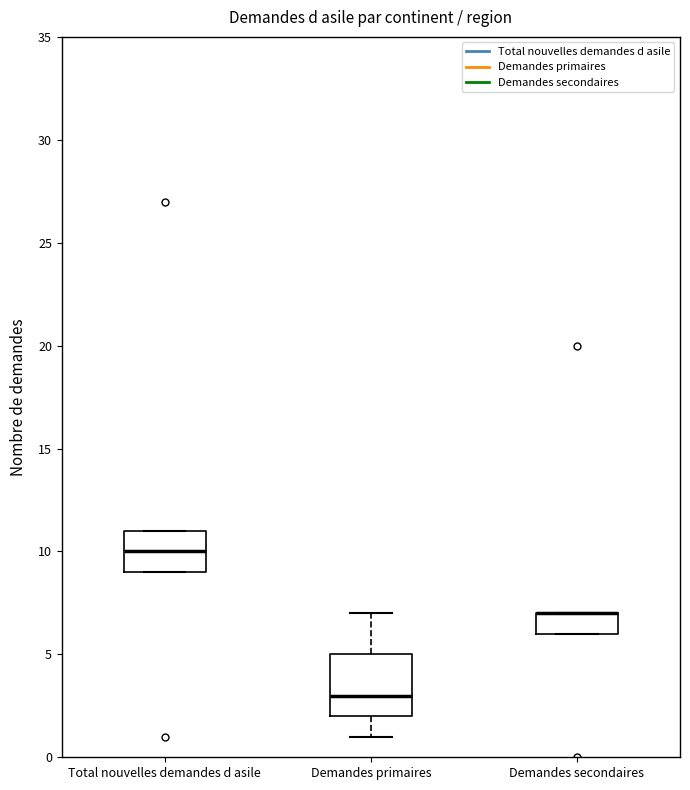

Reading left to right, read every box against the y-axis: the position of its median line, the range the box covers, and the ends of its whiskers. The values are not printed on the chart, so give them approximately, as read against the axis.

Total nouvelles demandes d asile: median 10, box 9 to 11, whiskers 9 to 11
Demandes primaires: median 3, box 2 to 5, whiskers 1 to 7
Demandes secondaires: median 7 (drawn on the box's upper edge), box 6 to 7, whiskers 6 to 7